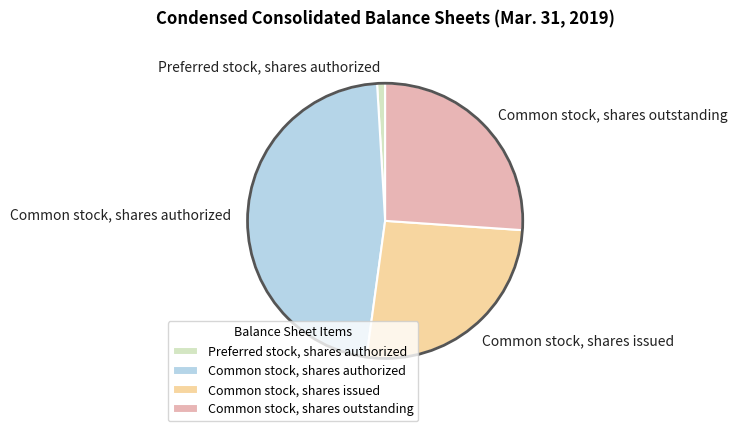

The Preferred stock, shares authorized slice represents 9% of the pie. True or false?

False